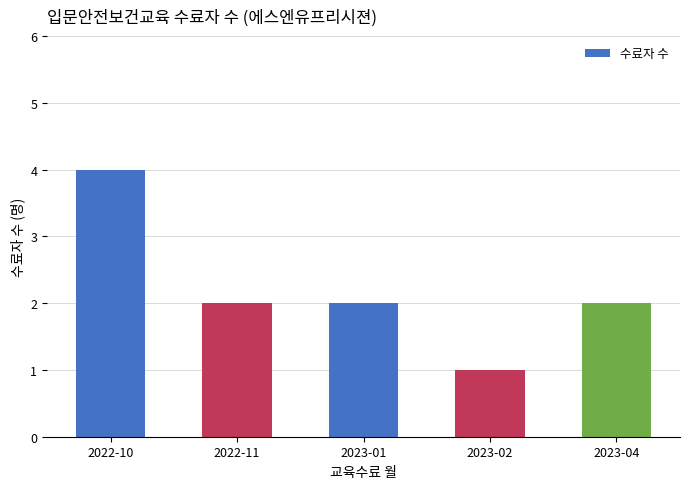

What is the sum of the values at 2022-11 and 2022-10?

6